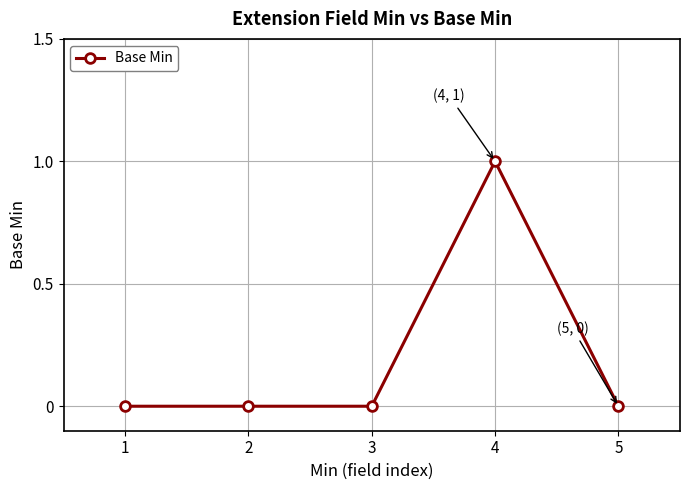

How many distinct data groups are displayed?

1